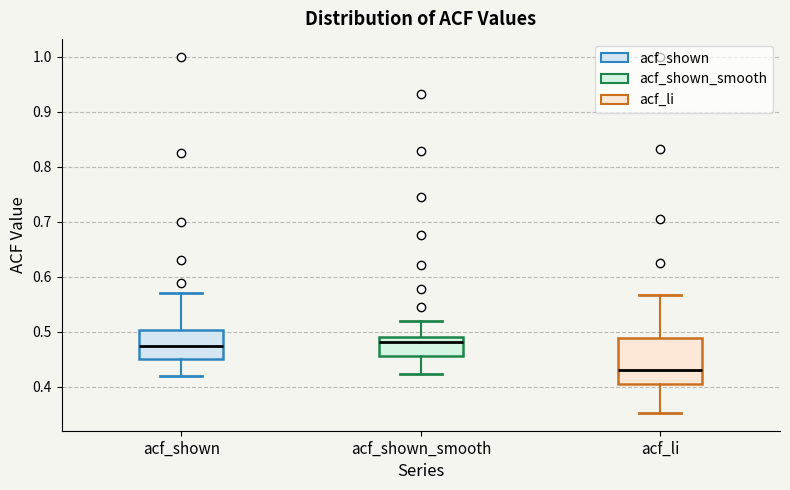

Reading left to right, transcribe this box plot: for each box, give where its median line is, the range the box spans, and where its two whiskers end, as read against the y-axis. The values are not printed on the chart, so give them approximately, as read against the axis.

acf_shown: median 0.47, box 0.45 to 0.50, whiskers 0.42 to 0.57
acf_shown_smooth: median 0.48, box 0.46 to 0.49, whiskers 0.42 to 0.52
acf_li: median 0.43, box 0.41 to 0.49, whiskers 0.35 to 0.57